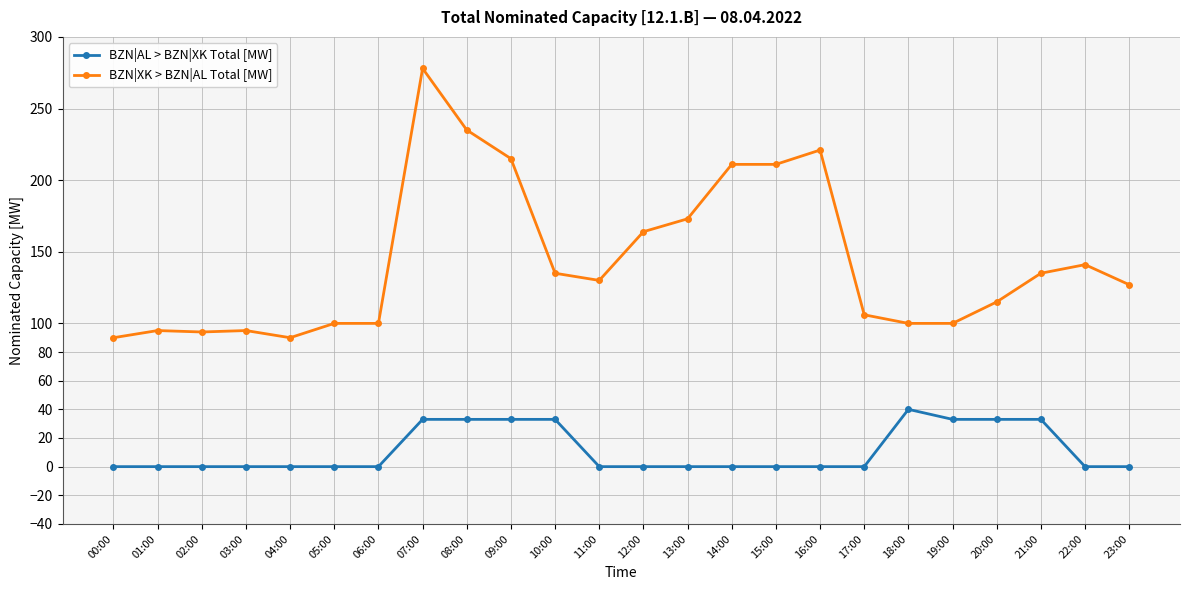

What is the label of the 16th point from the left?

15:00